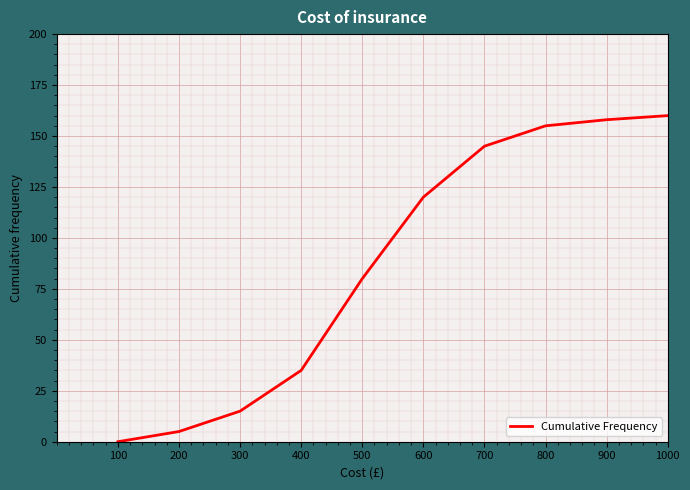

True or false: there are more than 0 points higher than both neighbors.

False